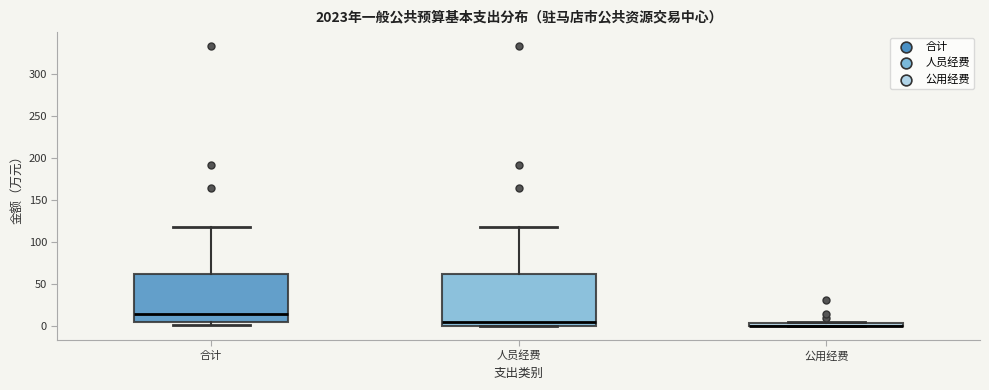

Where does the upper whisker of the box for 人员经费 end on the y-axis? The values are not printed on the chart, so give them approximately, as read against the axis.

120